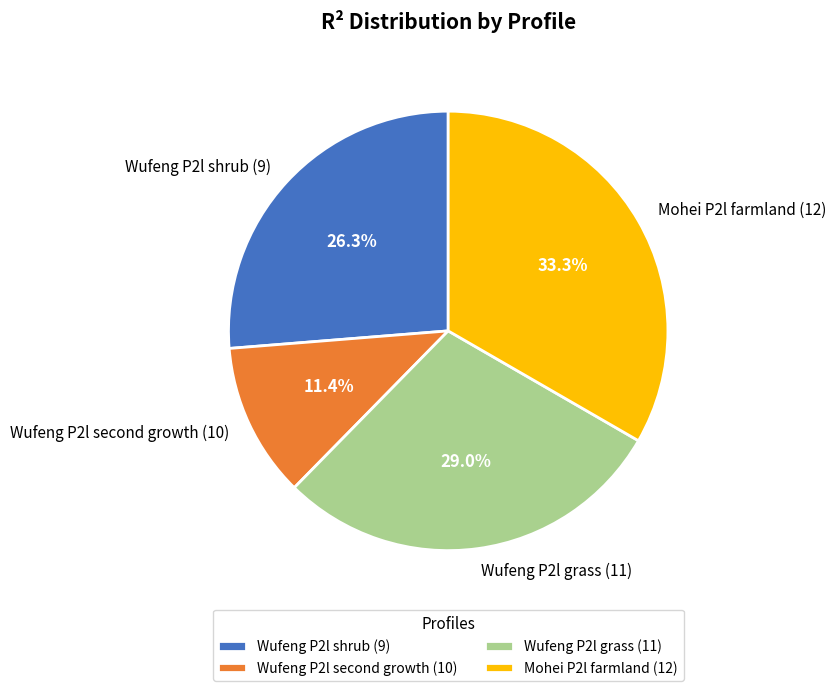

How many segments does this pie chart have?

4